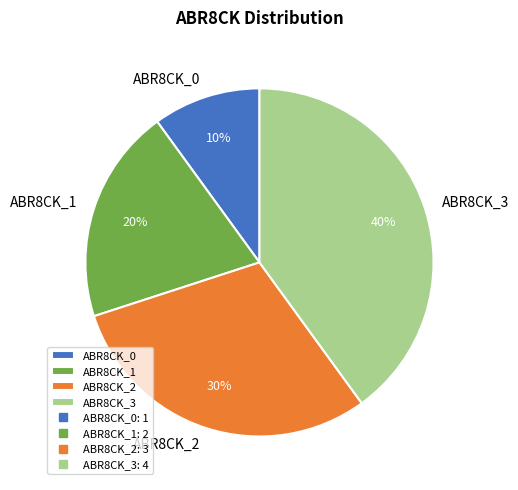

Count the number of slices in the pie.

4